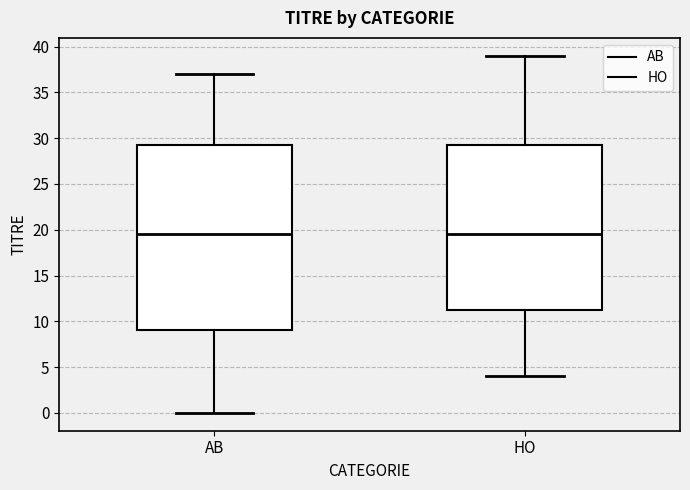

Reading left to right, read every box against the y-axis: the position of its median line, the range the box covers, and the ends of its whiskers. The values are not printed on the chart, so give them approximately, as read against the axis.

AB: median 19.5, box 9.0 to 29.5, whiskers 0.0 to 37.0
HO: median 19.5, box 11.5 to 29.5, whiskers 4.0 to 39.0